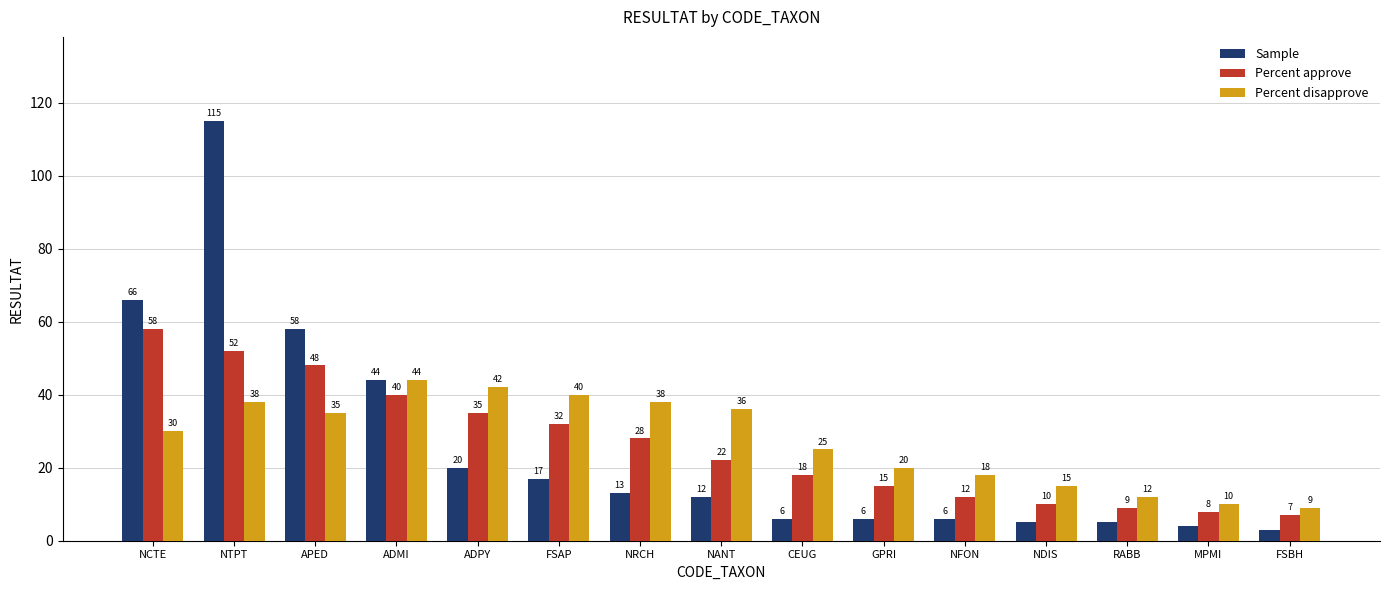

What position from the left is NFON?

11